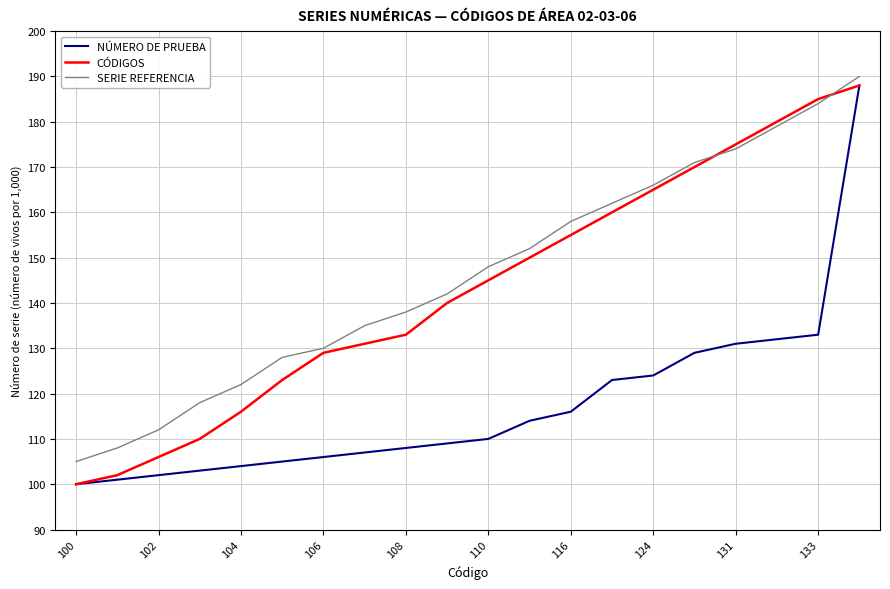

What is the smallest value displayed?

100